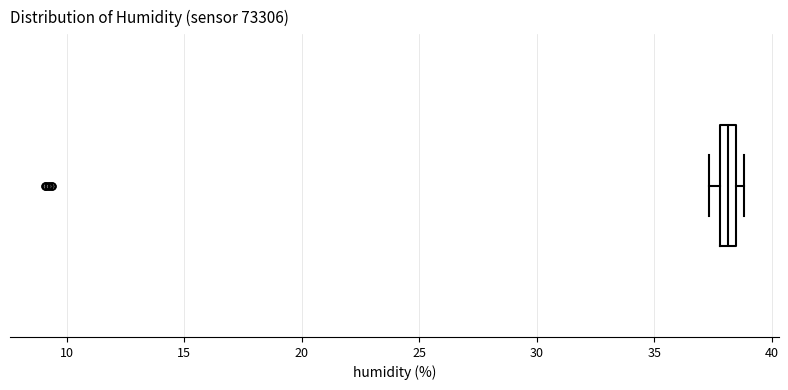

Where is the right edge of the box on the x-axis? The values are not printed on the chart, so give them approximately, as read against the axis.

38.5